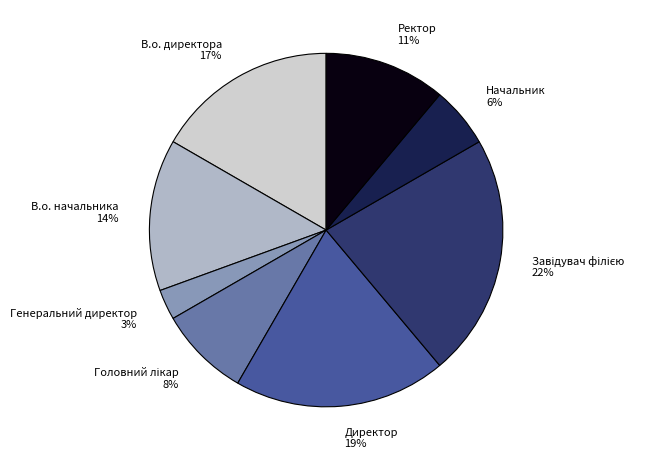

Between Начальник and В.о. начальника, which is larger?

В.о. начальника